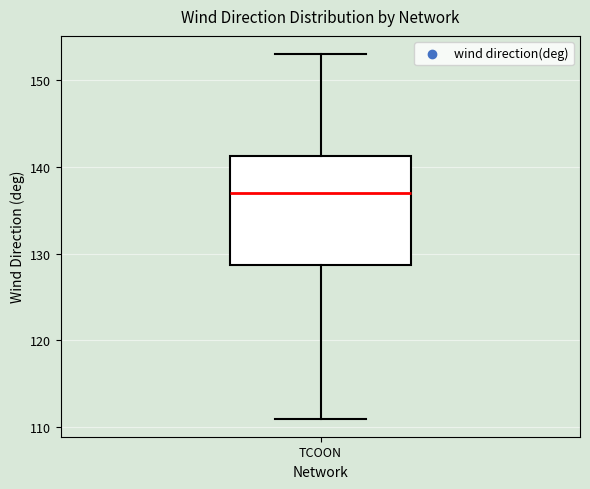

Transcribe this box plot: give where the median line is, the range the box spans, and where the two whiskers end, as read against the y-axis. The values are not printed on the chart, so give them approximately, as read against the axis.

median 137, box 129 to 141, whiskers 111 to 153